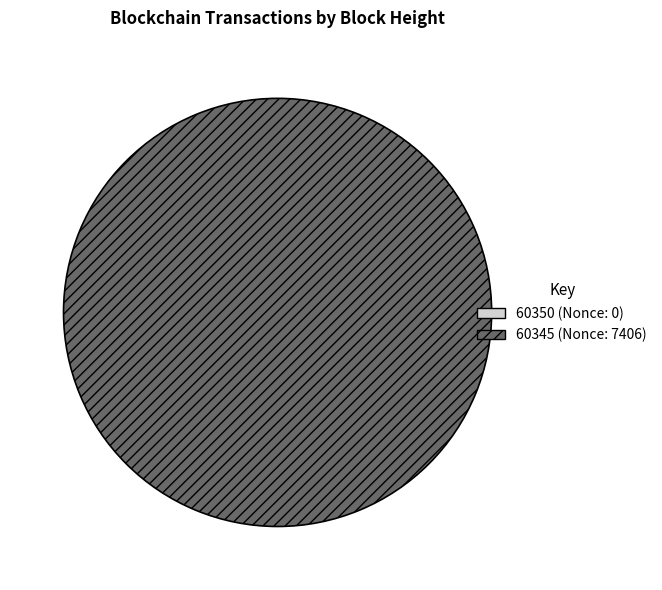

Rank the categories by value from lowest to highest.

60350, 60345